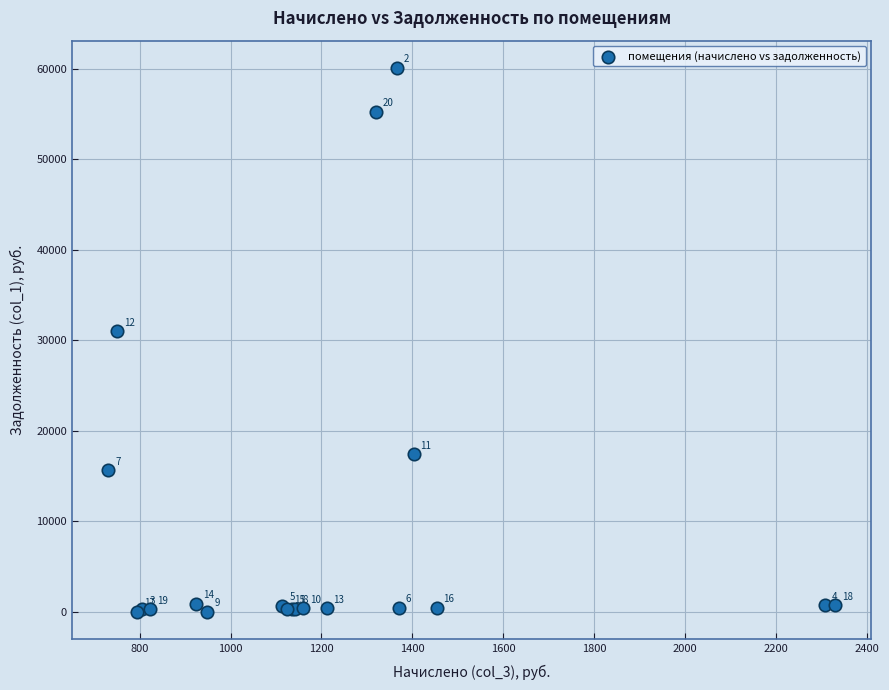

What Y value in the scatter plot is closest to 30052?

31005.7